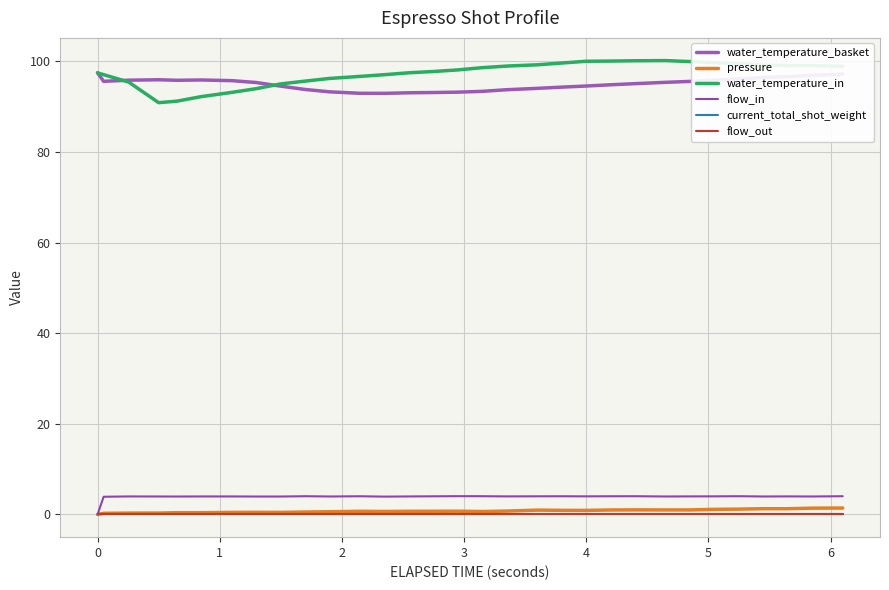

How many lines are shown in the chart?

6